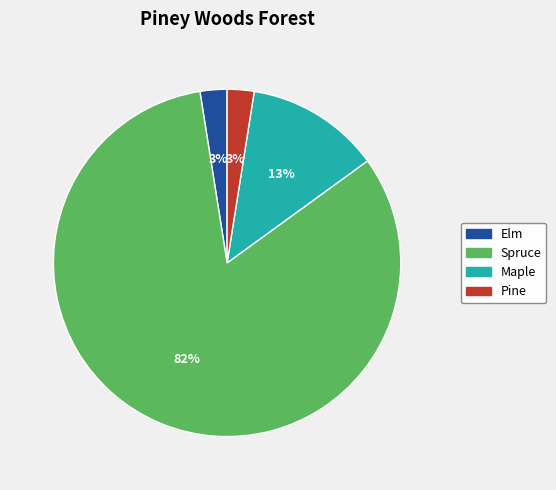

To the nearest percent, what is the average slice percentage?

25%